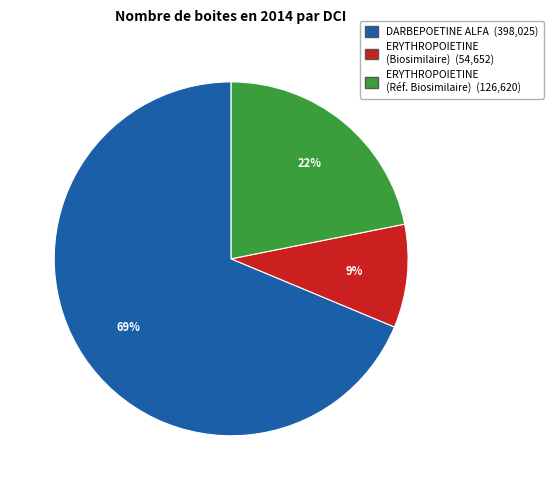

To the nearest percent, what is the average slice percentage?

33%